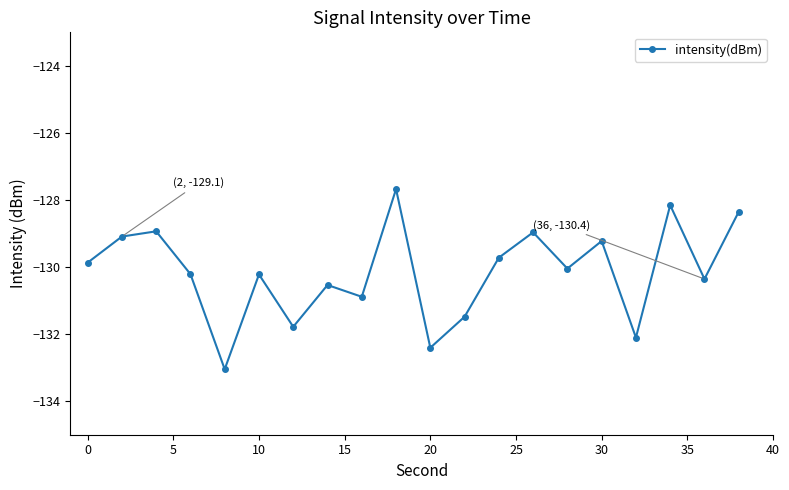

Does the chart display data point markers on the line(s)?

Yes